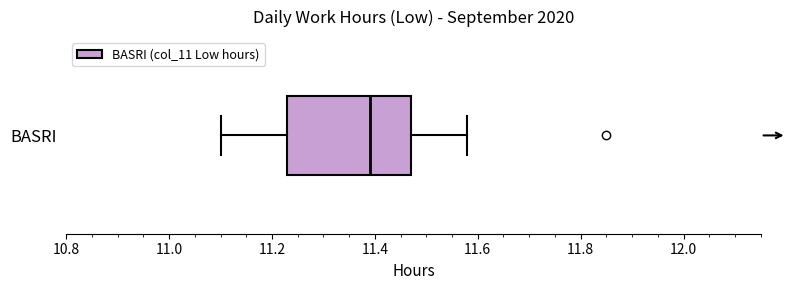

Where is the right edge of the box for BASRI on the x-axis? The values are not printed on the chart, so give them approximately, as read against the axis.

11.48